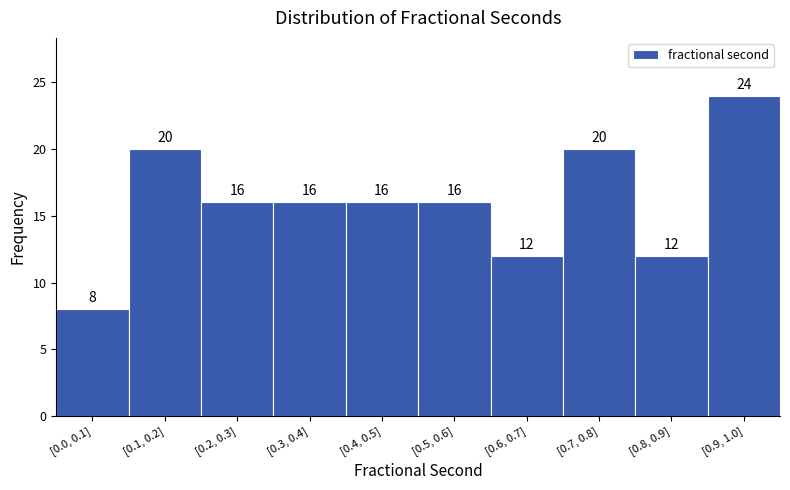

Reading right to left, transcribe all the data shown in this chart.

24	12	20	12	16	16	16	16	20	8